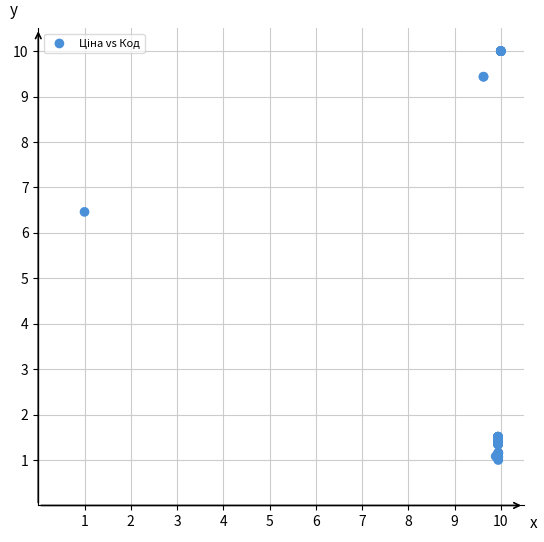

What Y value in the scatter plot is closest to 5?

6.5